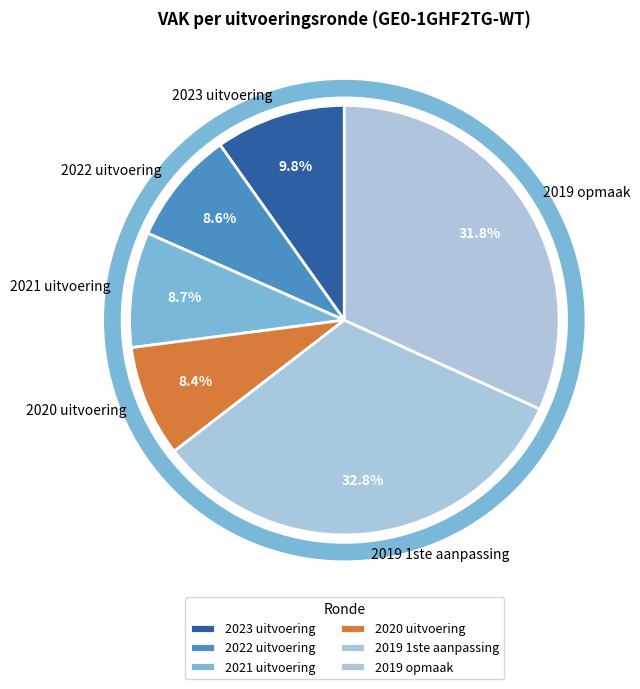

Approximately how many times larger is the value at 2023 uitvoering compared to 2020 uitvoering?

1.2